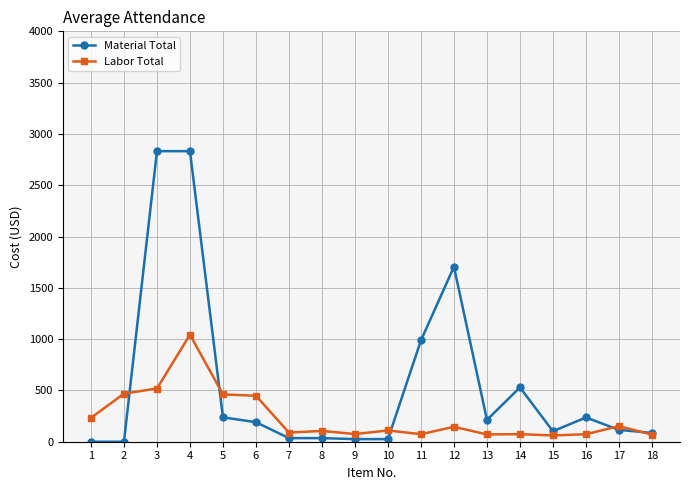

Where does the Labor Total series first go above 109?

1